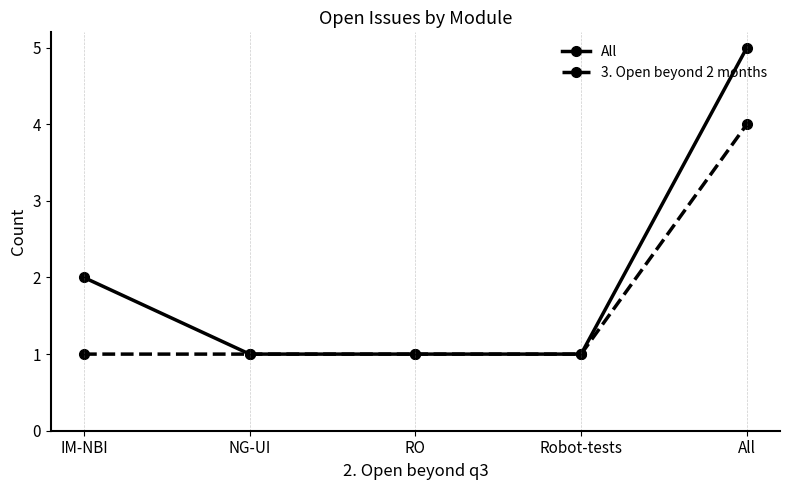

Reading right to left, extract all data points from this chart.

All: 5	1	1	1	2
3. Open beyond 2 months: 4	1	1	1	1